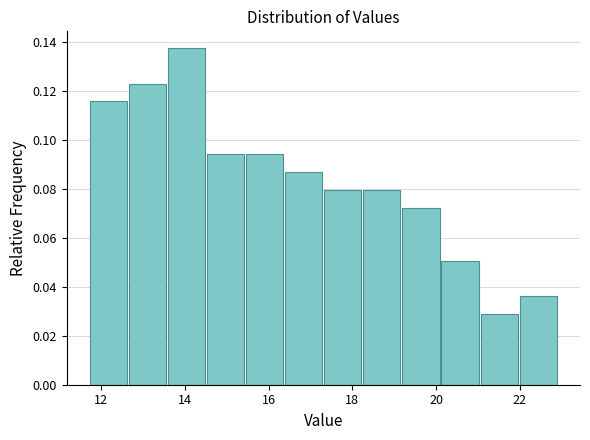

Which range on the x-axis has the tallest bar?

13.6 to 14.6